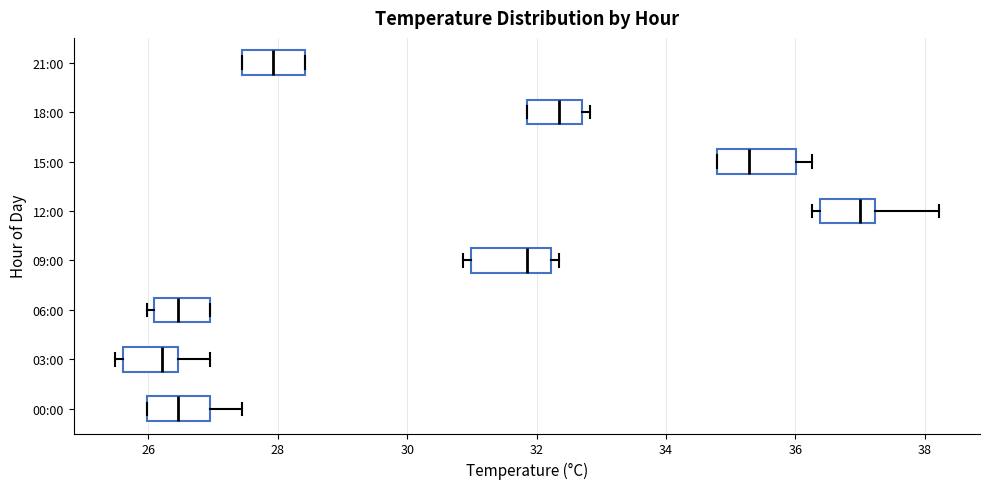

Reading bottom to top, read every box against the x-axis: the position of its median line, the range the box covers, and the ends of its whiskers. The values are not printed on the chart, so give them approximately, as read against the axis.

00:00: median 26.4, box 26.0 to 27.0, whiskers 26.0 to 27.4
03:00: median 26.2, box 25.6 to 26.4, whiskers 25.4 to 27.0
06:00: median 26.4, box 26.0 to 27.0, whiskers 26.0 (just left of the box's left edge) to 27.0
09:00: median 31.8, box 31.0 to 32.2, whiskers 30.8 to 32.4
12:00: median 37.0, box 36.4 to 37.2, whiskers 36.2 to 38.2
15:00: median 35.2, box 34.8 to 36.0, whiskers 34.8 to 36.2
18:00: median 32.4, box 31.8 to 32.8, whiskers 31.8 to 32.8 (just right of the box's right edge)
21:00: median 28.0, box 27.4 to 28.4, whiskers 27.4 to 28.4